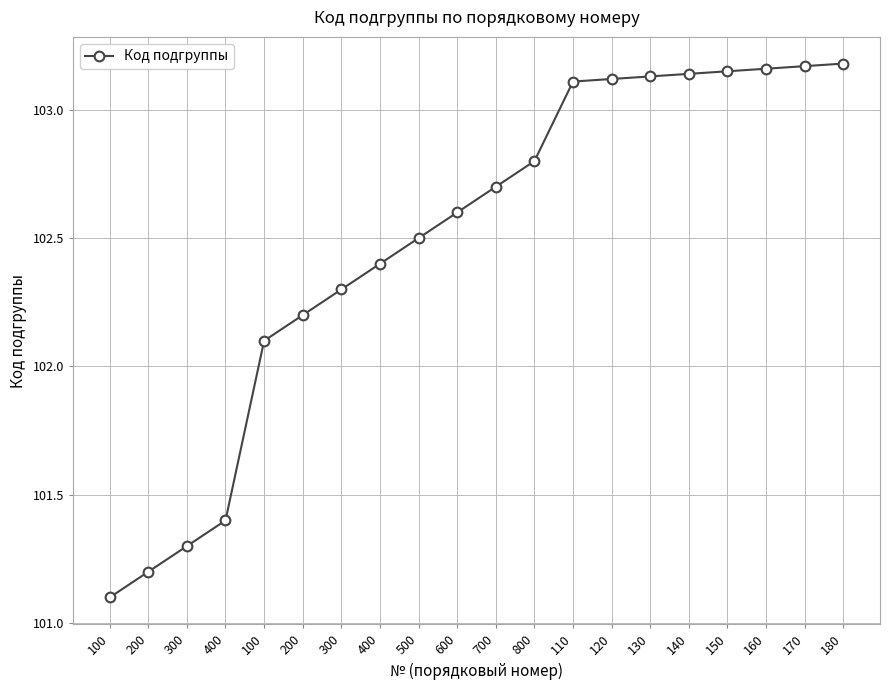

Rank the categories by value from lowest to highest.

100, 200, 300, 400, 100, 200, 300, 400, 500, 600, 700, 800, 110, 120, 130, 140, 150, 160, 170, 180